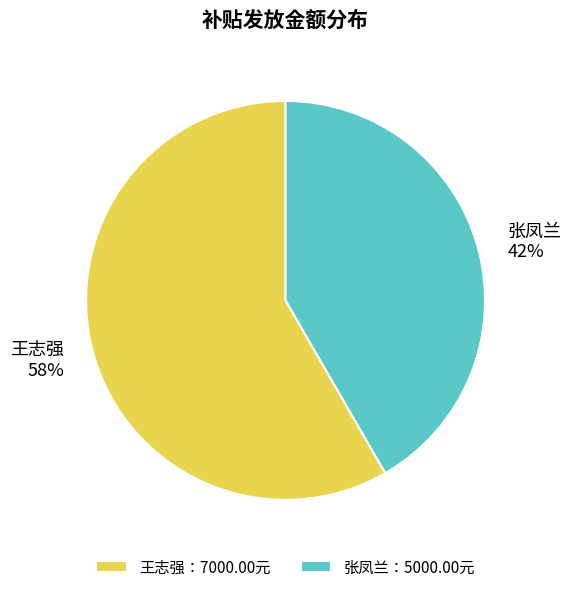

To the nearest percent, what percentage of the pie is 张凤兰?

42%